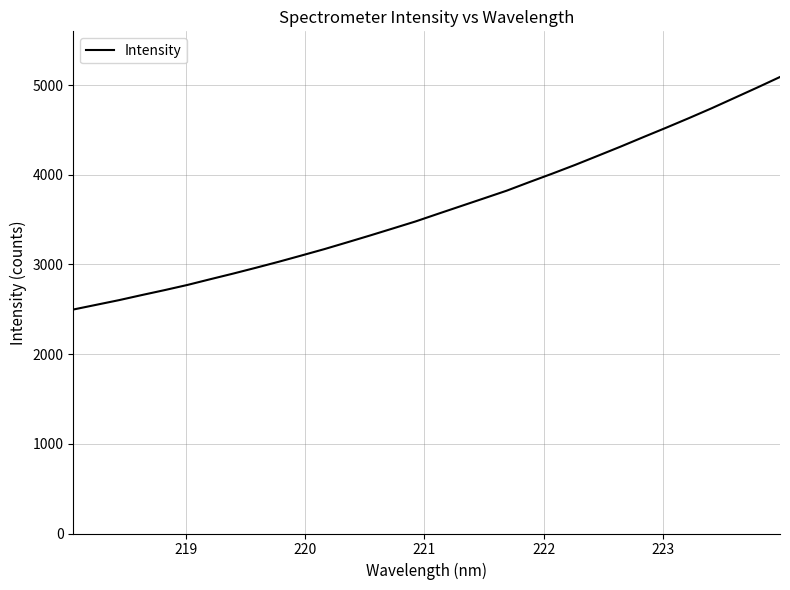

What is the minimum value shown in the chart?

2498.0